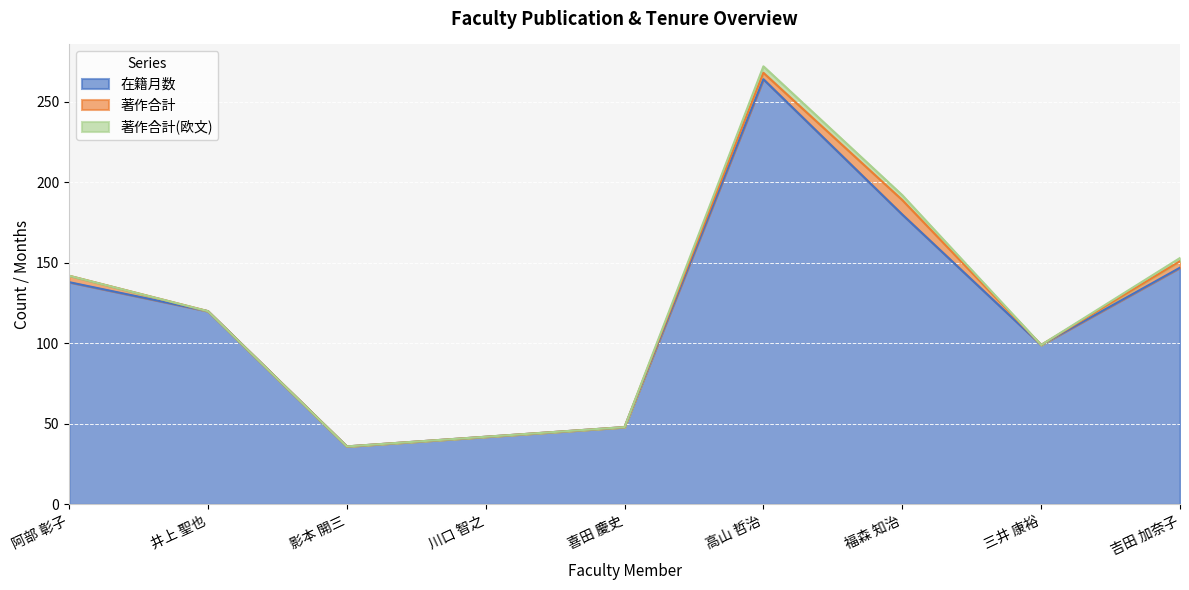

What is the spread (max minus min) of values at 喜田 慶史?

48